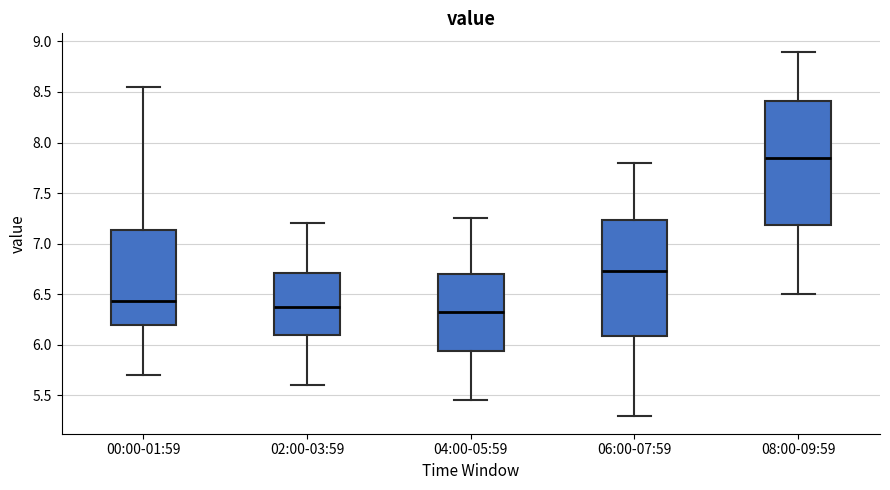

Comparing the boxes themselves (not the whiskers), which one is the tallest?

08:00-09:59